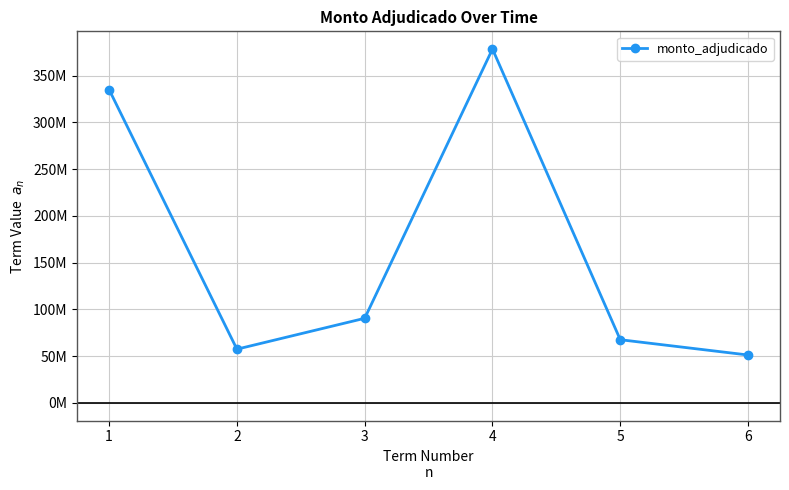

Is this an area chart (filled region under the line)?

No